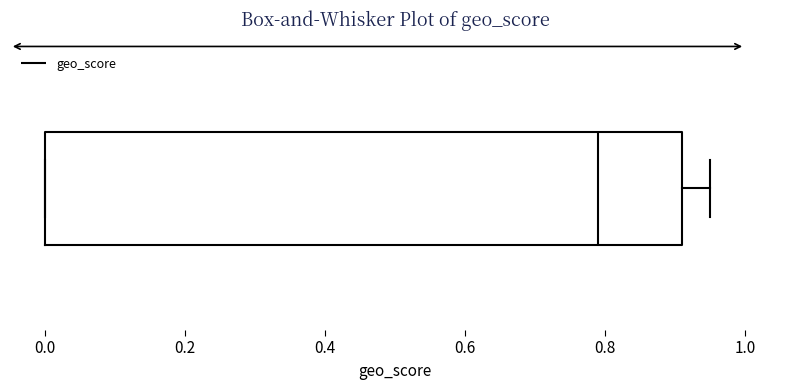

Transcribe this box plot: give where the median line is, the range the box spans, and where the two whiskers end, as read against the x-axis. The values are not printed on the chart, so give them approximately, as read against the axis.

median 0.80, box 0.00 to 0.92, whiskers 0.00 to 0.96